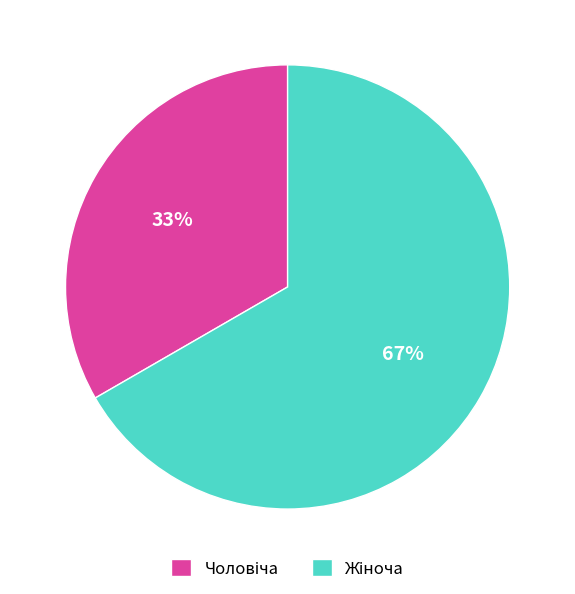

To the nearest percent, what is the average slice percentage?

50%